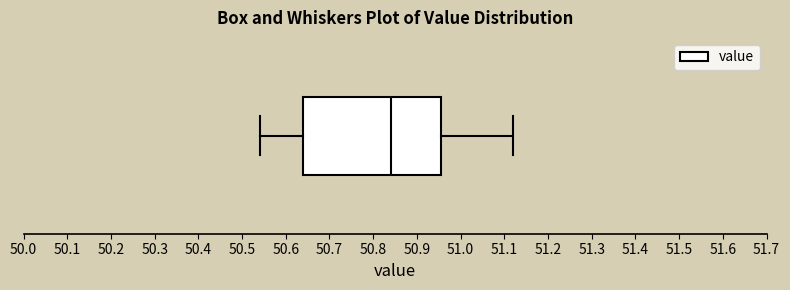

Transcribe this box plot: give where the median line is, the range the box spans, and where the two whiskers end, as read against the x-axis. The values are not printed on the chart, so give them approximately, as read against the axis.

median 50.84, box 50.64 to 50.96, whiskers 50.54 to 51.12